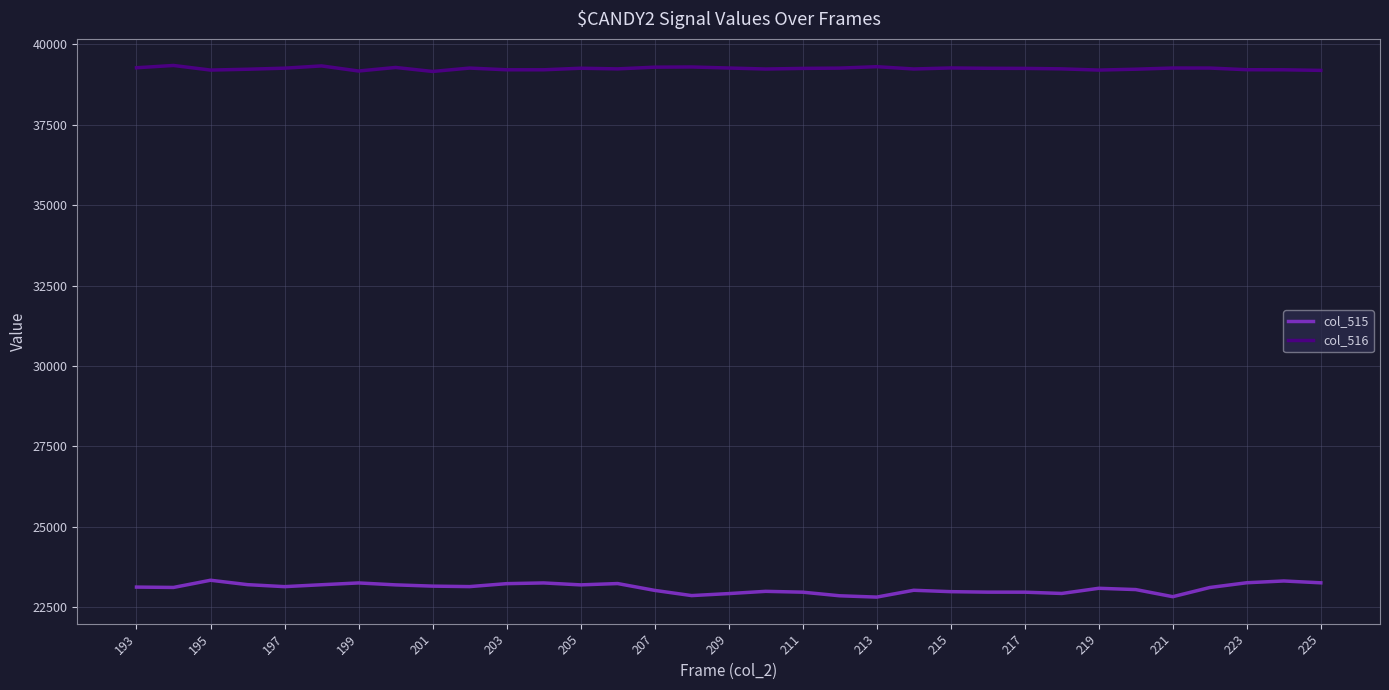

What is the sum of all col_515 values?

762153